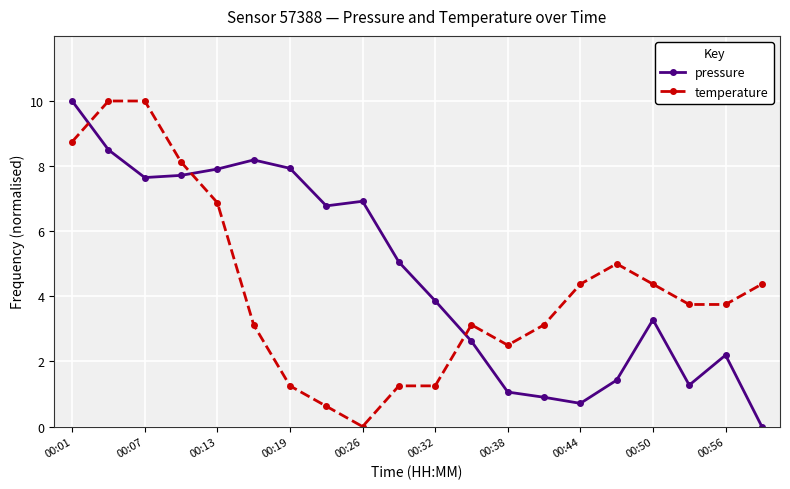

At how many categories does at least one series exceed 3?

19